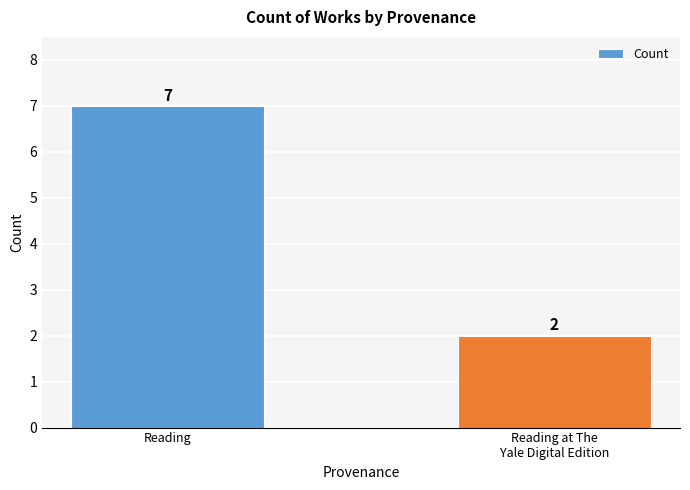

What is the sum of all values?

9